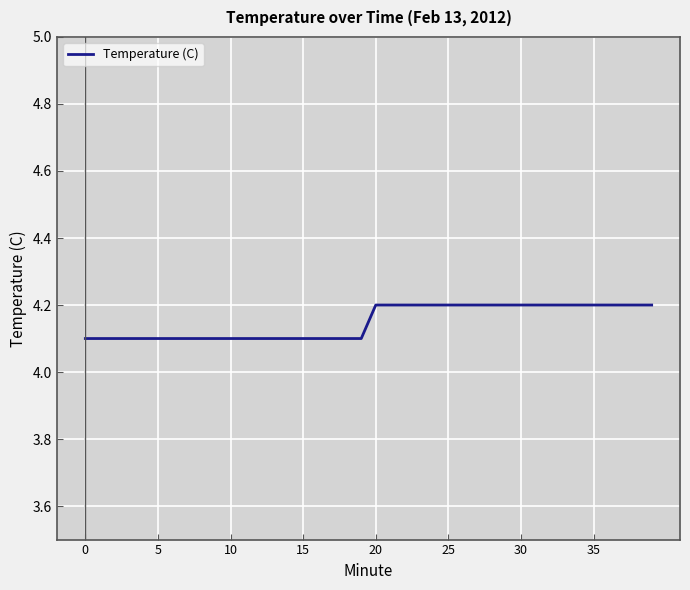

What is the smallest value displayed?

4.1